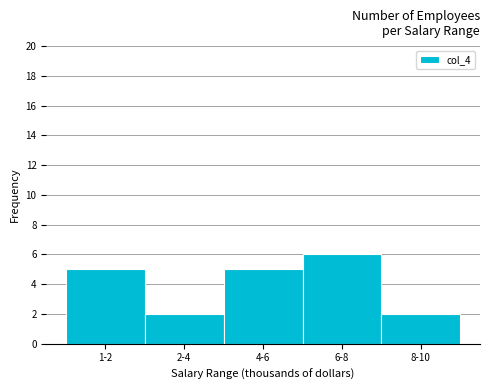

Reading right to left, list all the values displayed in this chart.

8-10=2	6-8=6	4-6=5	2-4=2	1-2=5